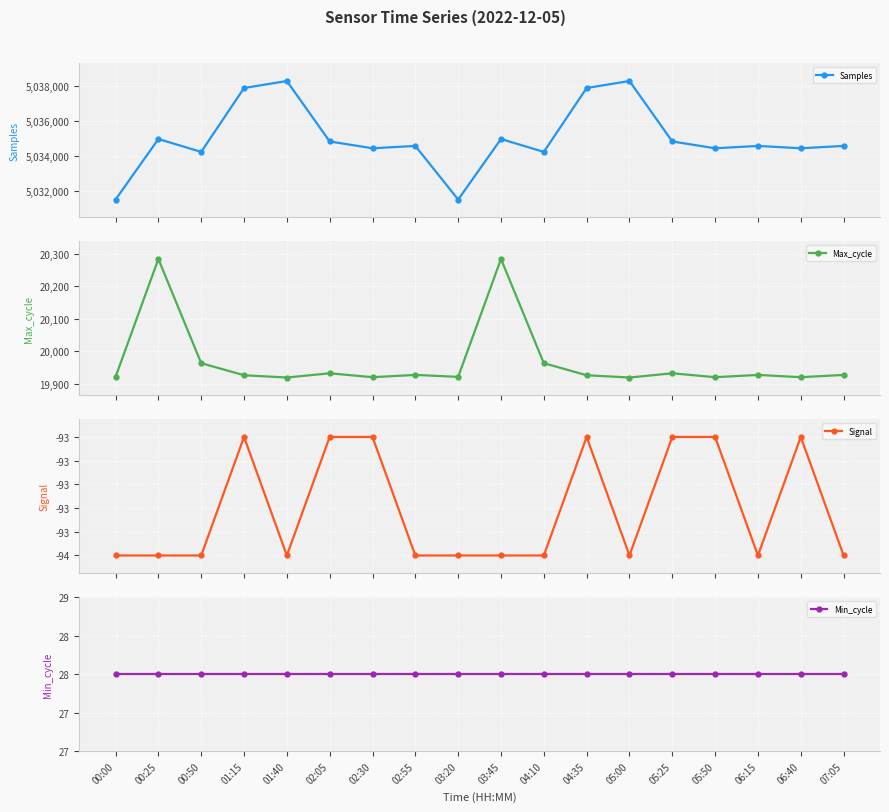

The Signal series shows -129 at 02:55. True or false?

False